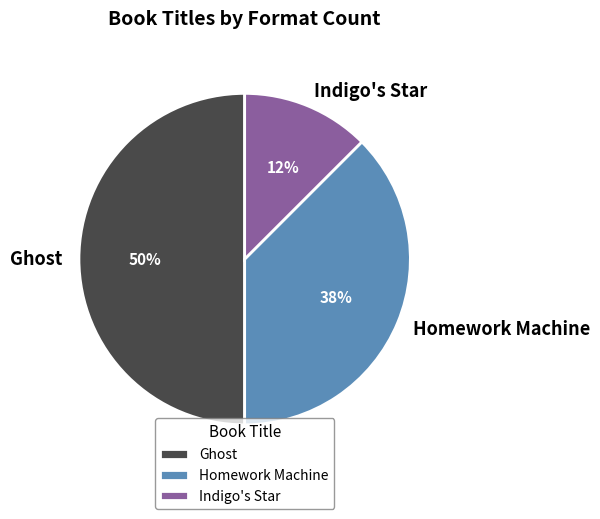

The Ghost slice represents 58% of the pie. True or false?

False